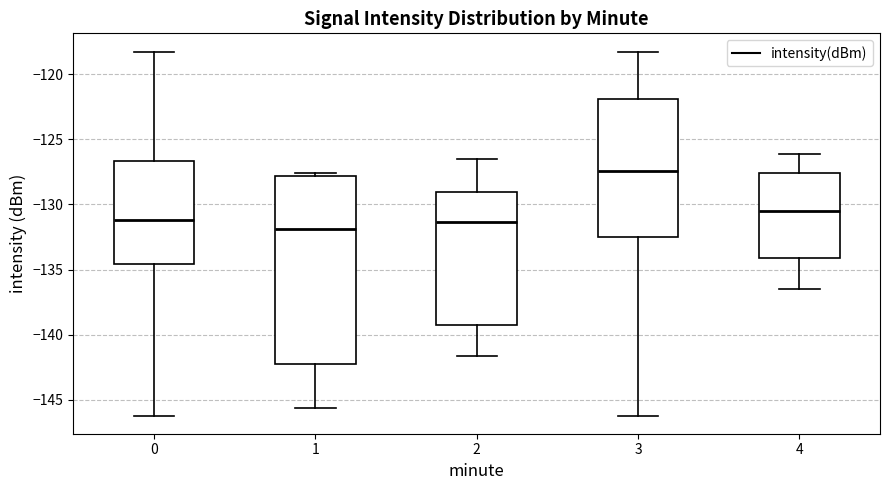

Where does the median line of the box at x = 3 sit on the y-axis? The values are not printed on the chart, so give them approximately, as read against the axis.

-127.5